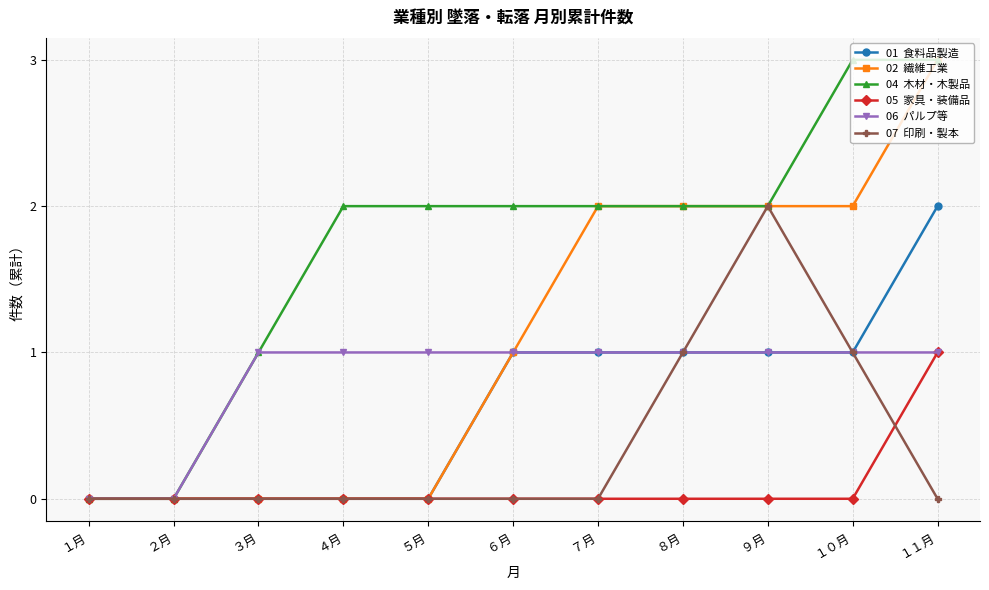

What position from the left is １０月?

10